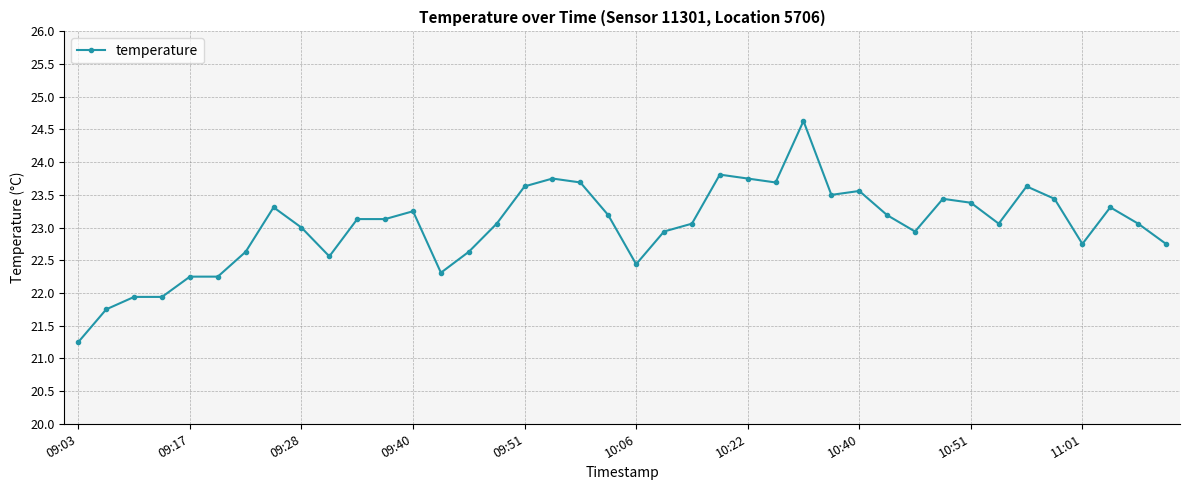

What is the difference between the second highest and minimum values?

2.6